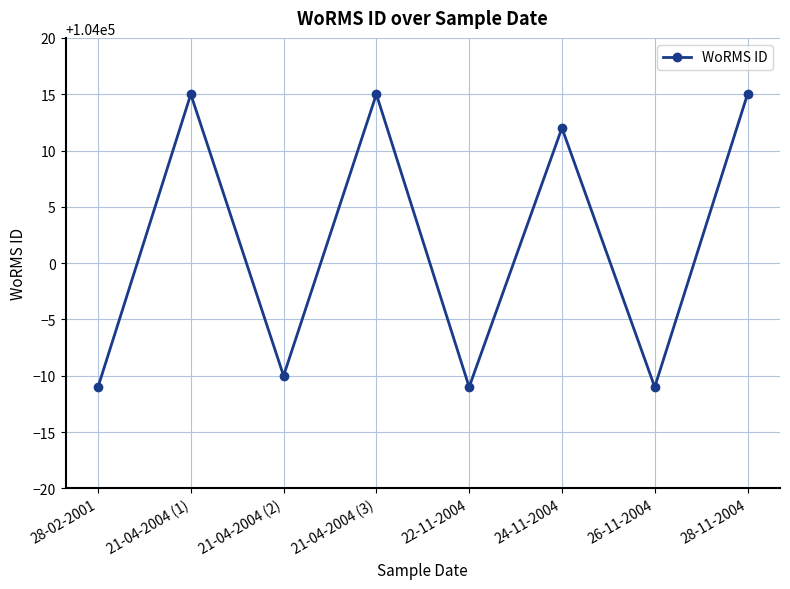

What is the maximum value shown in the chart?

104015